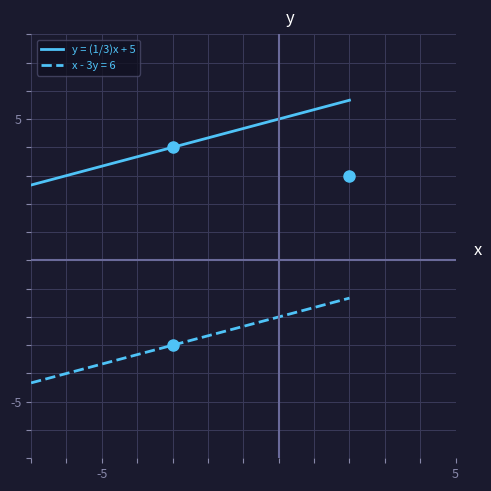

Does the chart have visible grid lines?

Yes